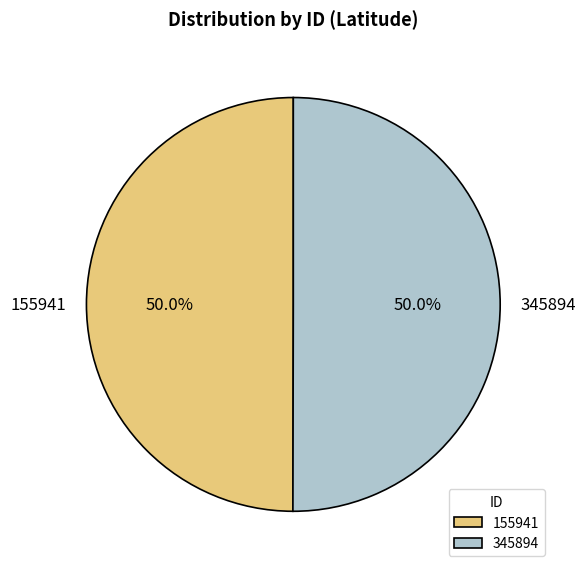

How many slices are in this pie chart?

2